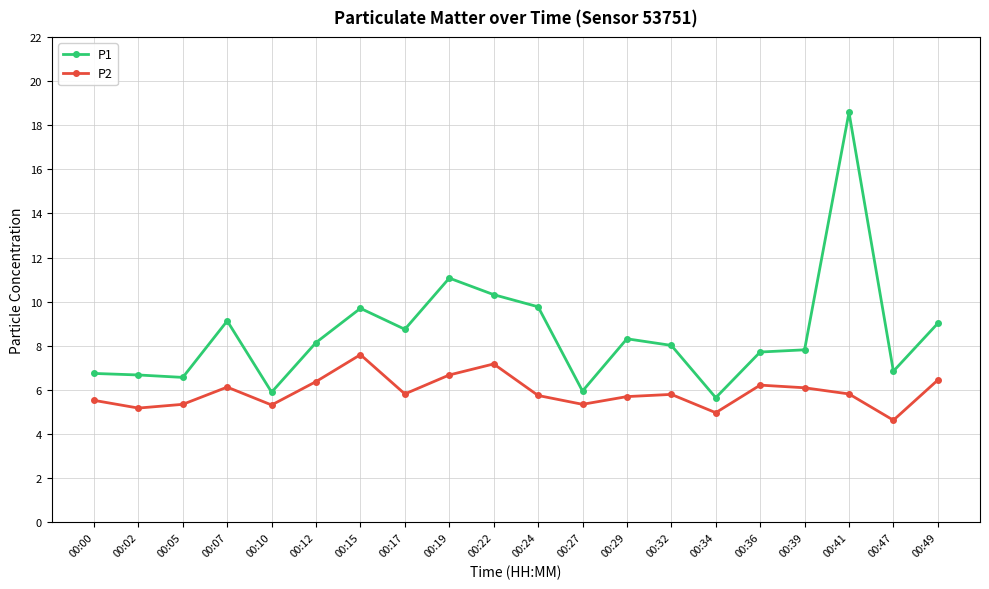

Which series has the widest spread of values?

P1